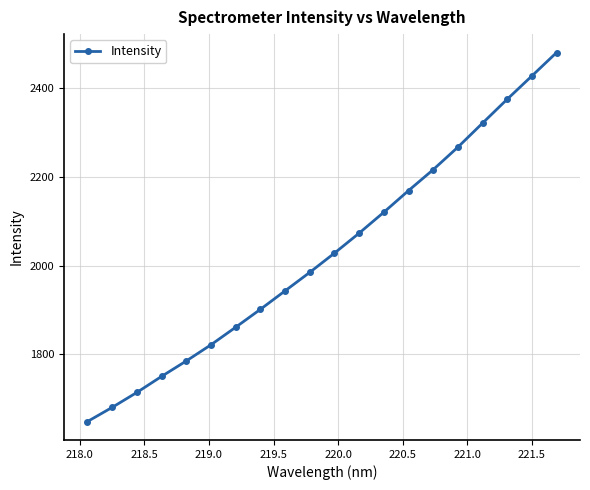

What is the average value?

2028.3